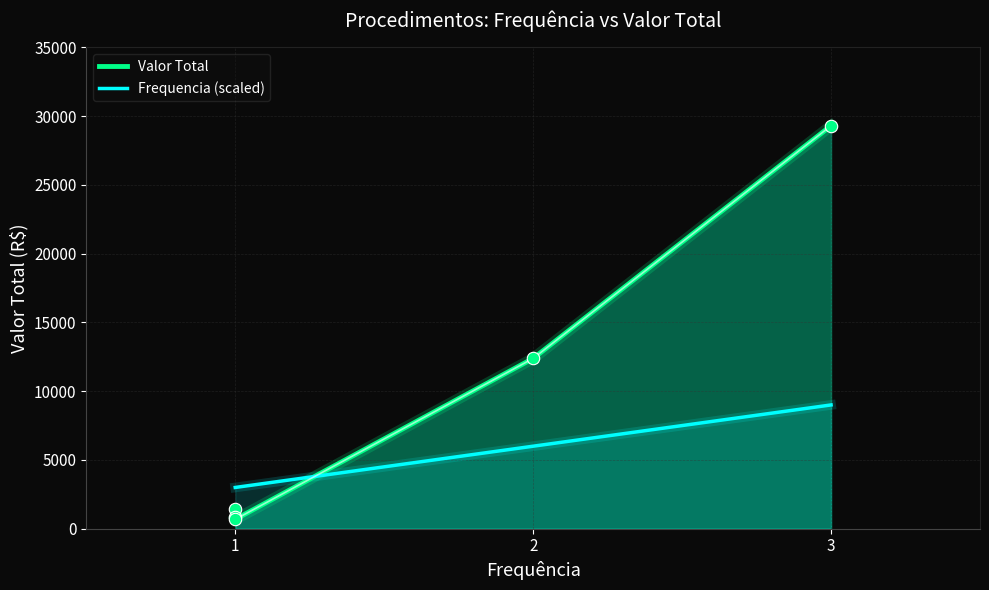

Which has a higher value, 2 or 3?

3